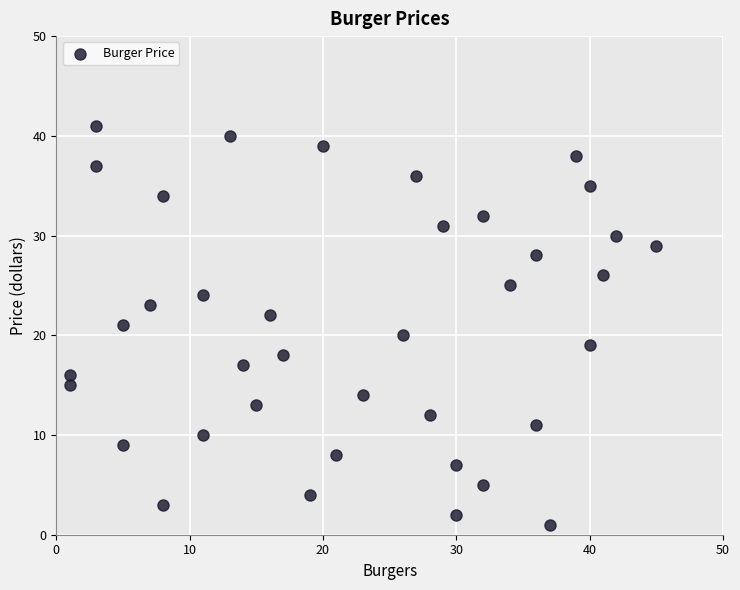

What is the range of Y values (max minus min)?

40